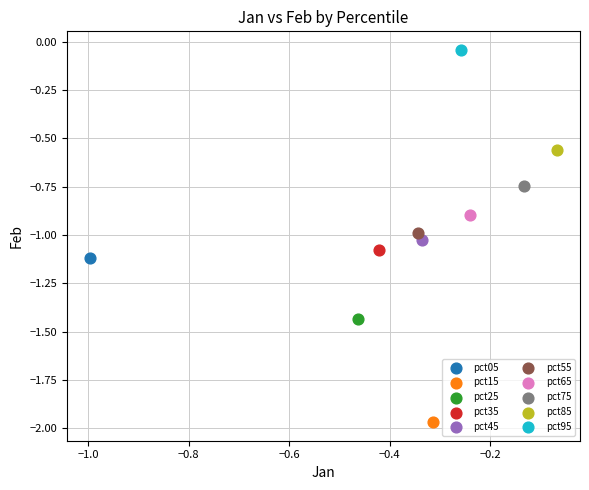

Which series reaches the maximum Y coordinate?

pct95